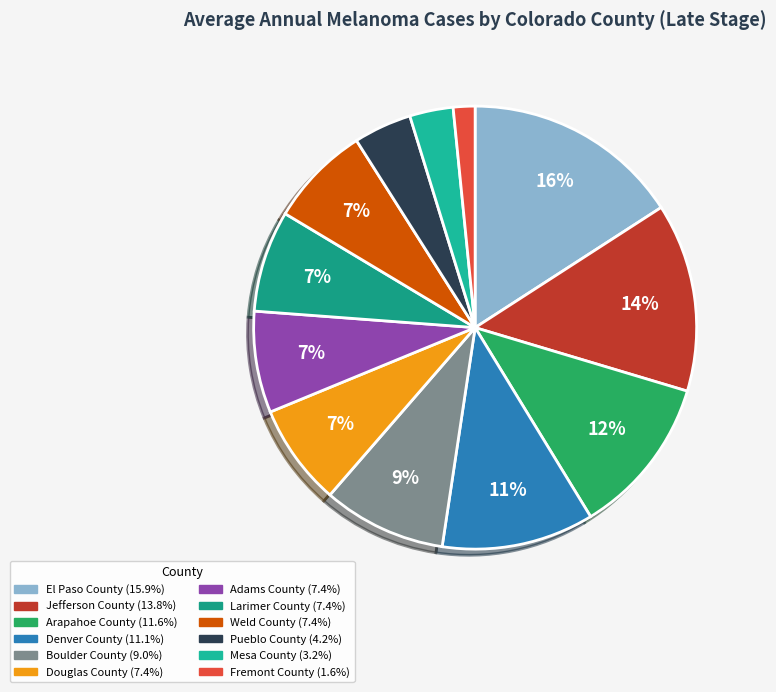

To the nearest percent, what portion does Adams County represent?

7%